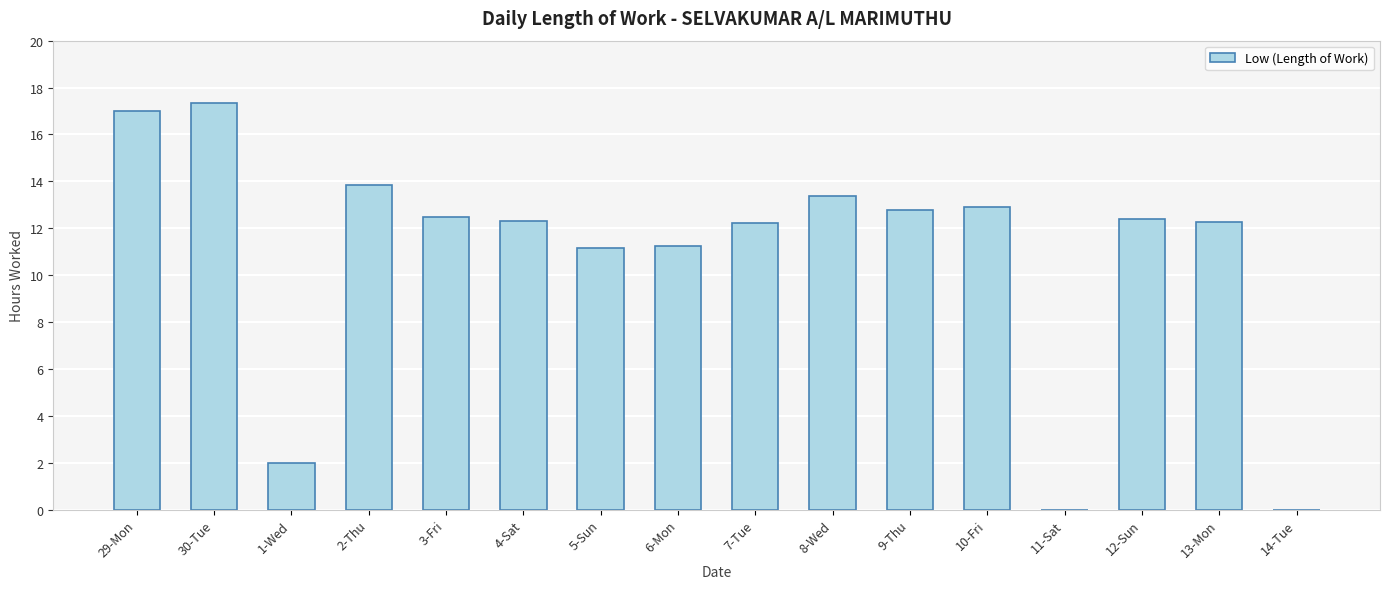

What is the maximum value shown in the chart?

17.4